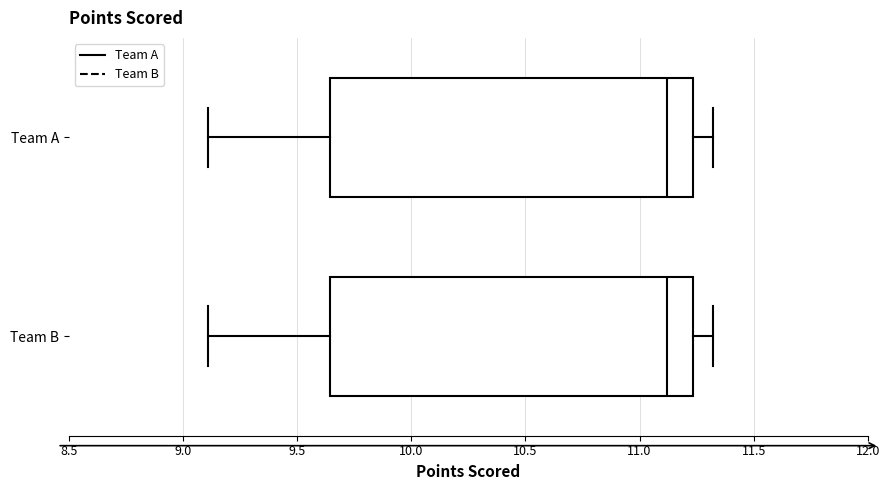

Reading bottom to top, read every box against the x-axis: the position of its median line, the range the box covers, and the ends of its whiskers. The values are not printed on the chart, so give them approximately, as read against the axis.

Team B: median 11.10, box 9.65 to 11.25, whiskers 9.10 to 11.30
Team A: median 11.10, box 9.65 to 11.25, whiskers 9.10 to 11.30